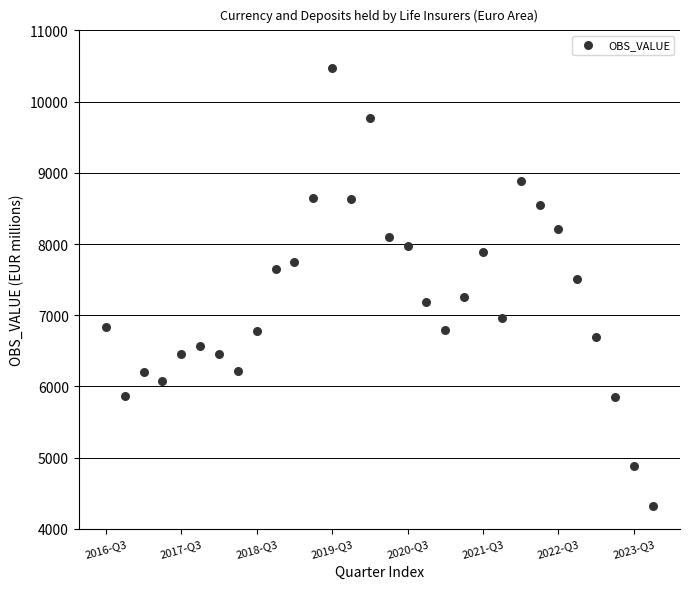

What is the range of Y values (max minus min)?

6149.3